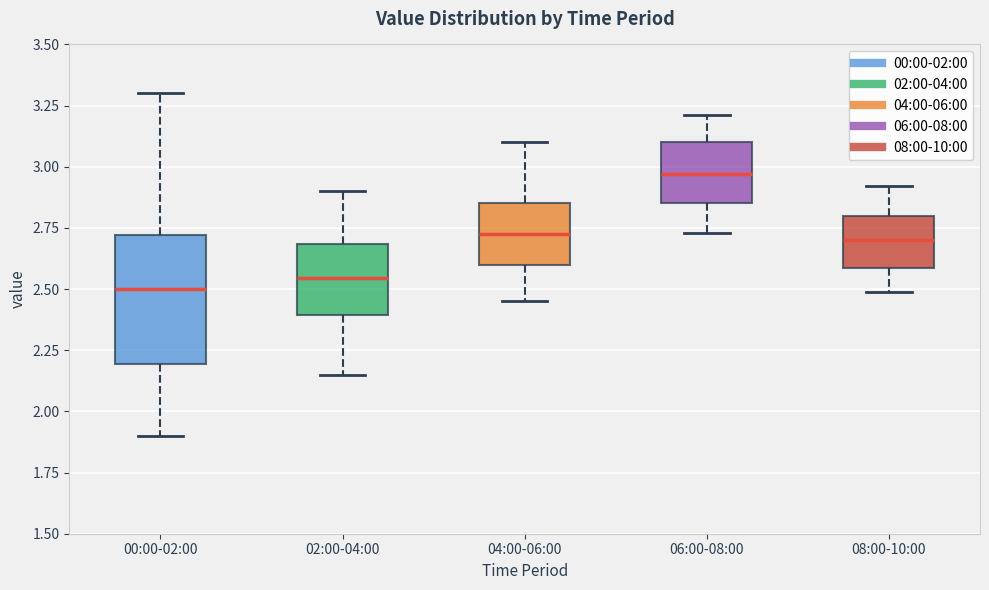

Reading left to right, transcribe this box plot: for each box, give where its median line is, the range the box spans, and where its two whiskers end, as read against the y-axis. The values are not printed on the chart, so give them approximately, as read against the axis.

00:00-02:00: median 2.50, box 2.20 to 2.70, whiskers 1.90 to 3.30
02:00-04:00: median 2.55, box 2.40 to 2.70, whiskers 2.15 to 2.90
04:00-06:00: median 2.75, box 2.60 to 2.85, whiskers 2.45 to 3.10
06:00-08:00: median 2.95, box 2.85 to 3.10, whiskers 2.75 to 3.20
08:00-10:00: median 2.70, box 2.60 to 2.80, whiskers 2.50 to 2.90